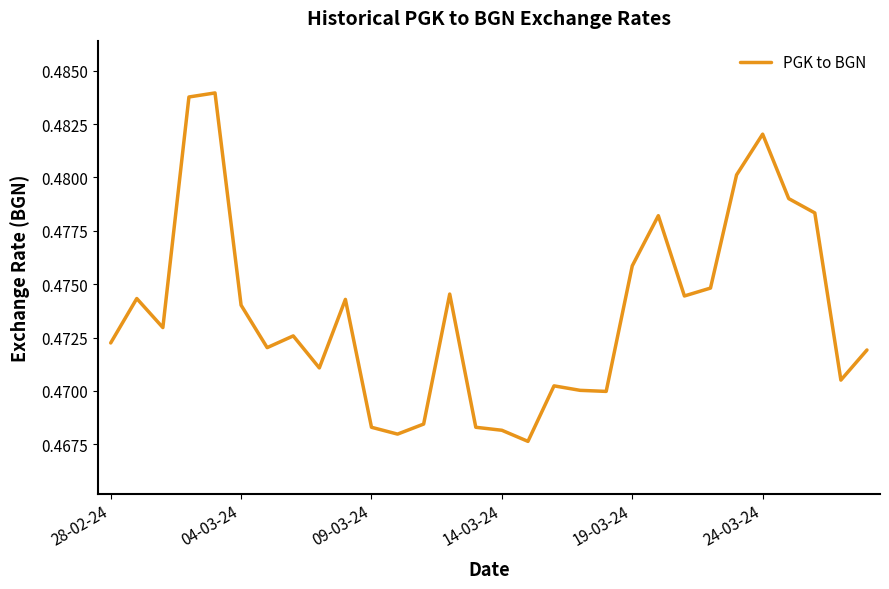

True or false: the data shows 0.2 at 09-03-24.

False